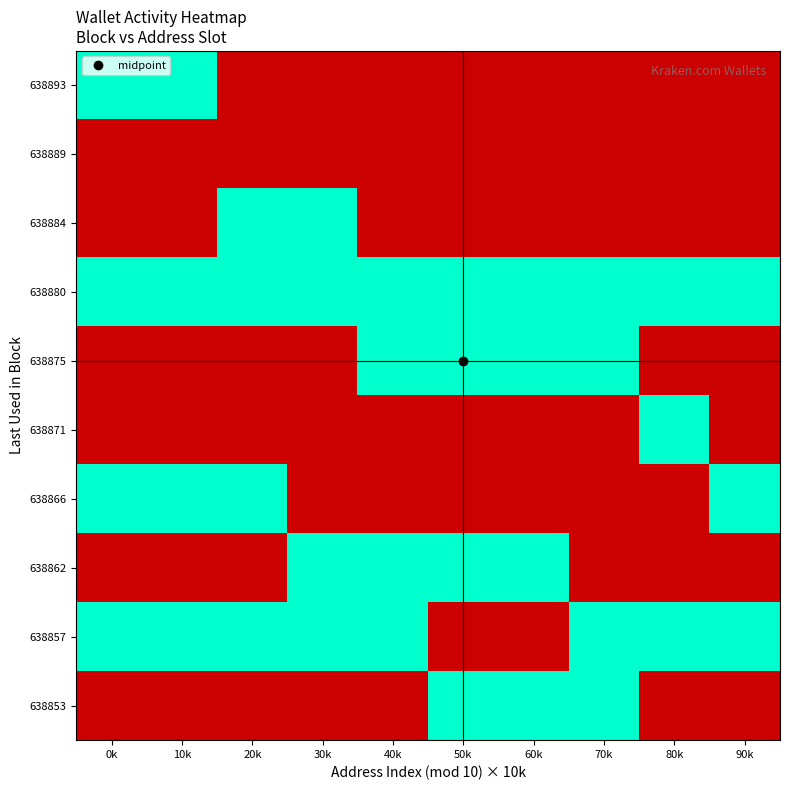

What is the spread (max minus min) of values at 70k?

10000